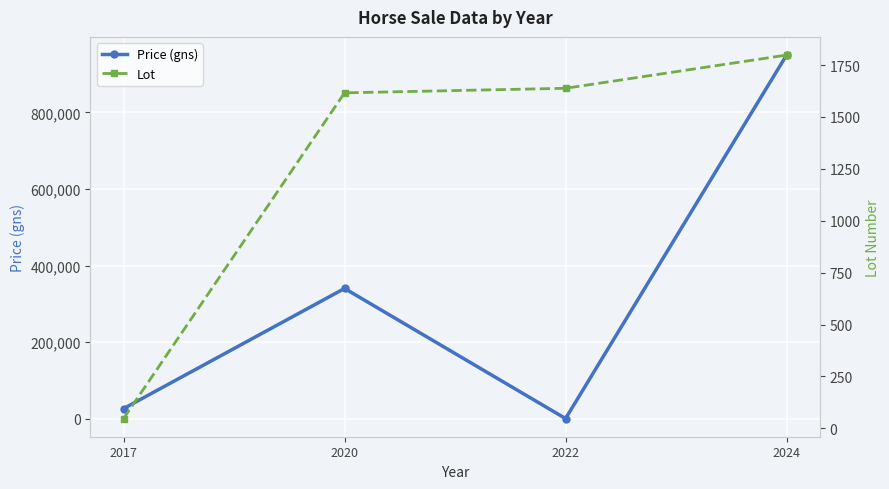

Read the Price (gns) value at 2020, to the nearest 50.

340000